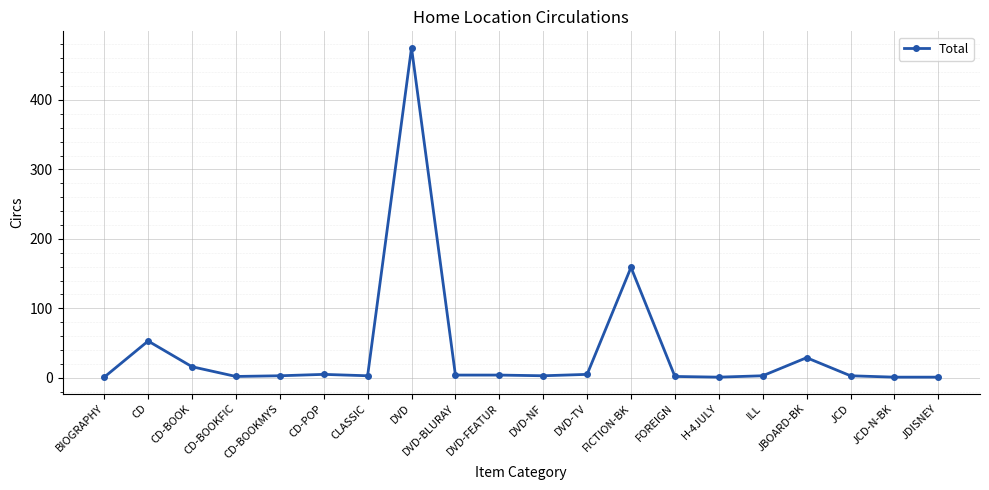

What is the label of the 8th point from the left?

DVD